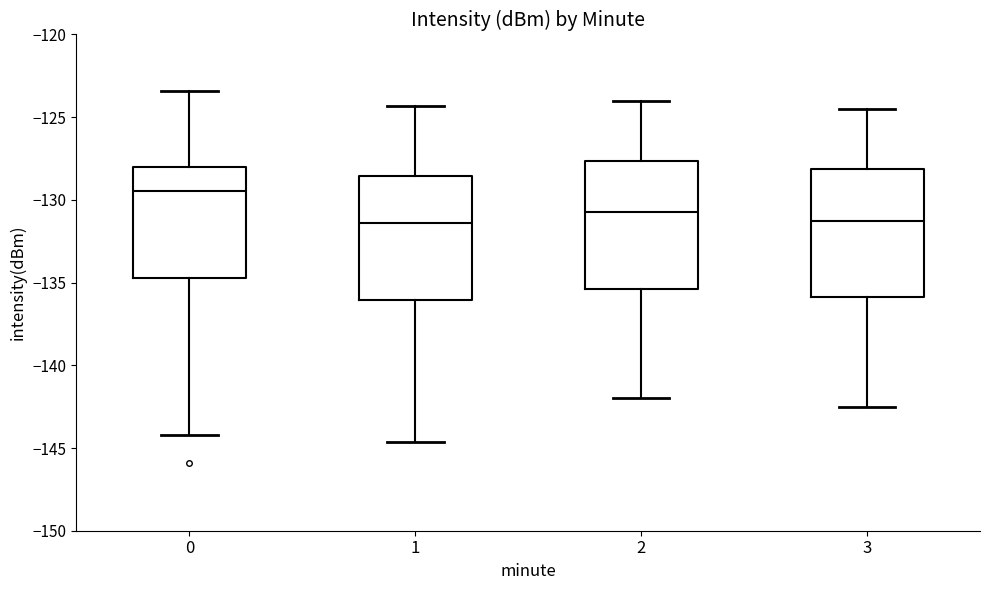

Reading left to right, read every box against the y-axis: the position of its median line, the range the box covers, and the ends of its whiskers. The values are not printed on the chart, so give them approximately, as read against the axis.

0: median -129.5, box -134.5 to -128.0, whiskers -144.0 to -123.5
1: median -131.5, box -136.0 to -128.5, whiskers -144.5 to -124.5
2: median -130.5, box -135.5 to -127.5, whiskers -142.0 to -124.0
3: median -131.0, box -136.0 to -128.0, whiskers -142.5 to -124.5